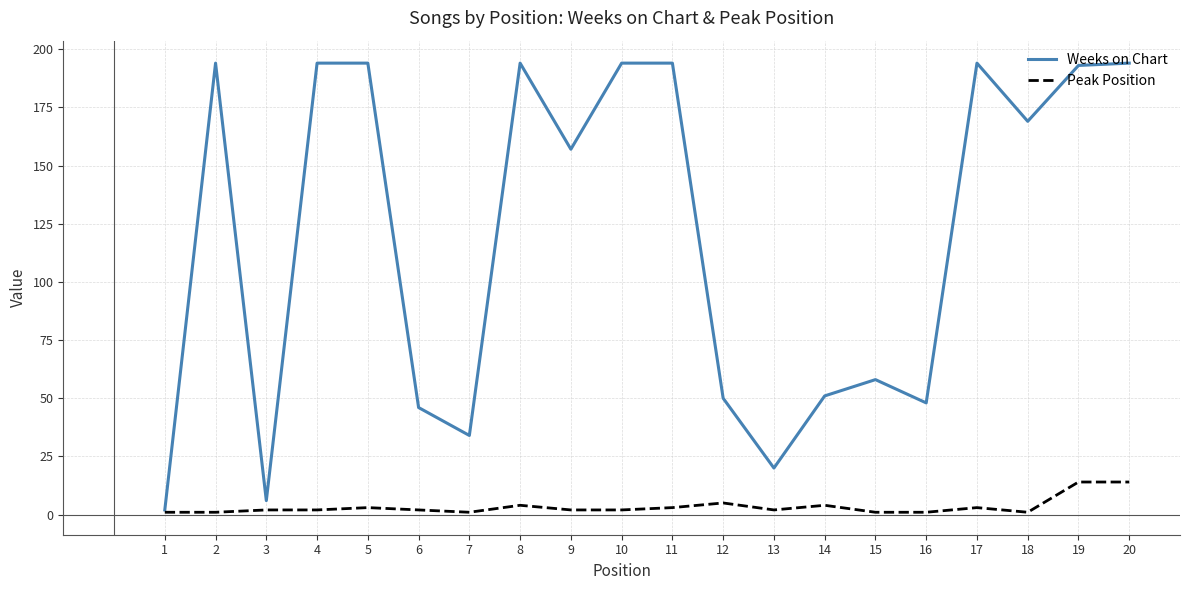

Which series has the widest spread of values?

Weeks on Chart